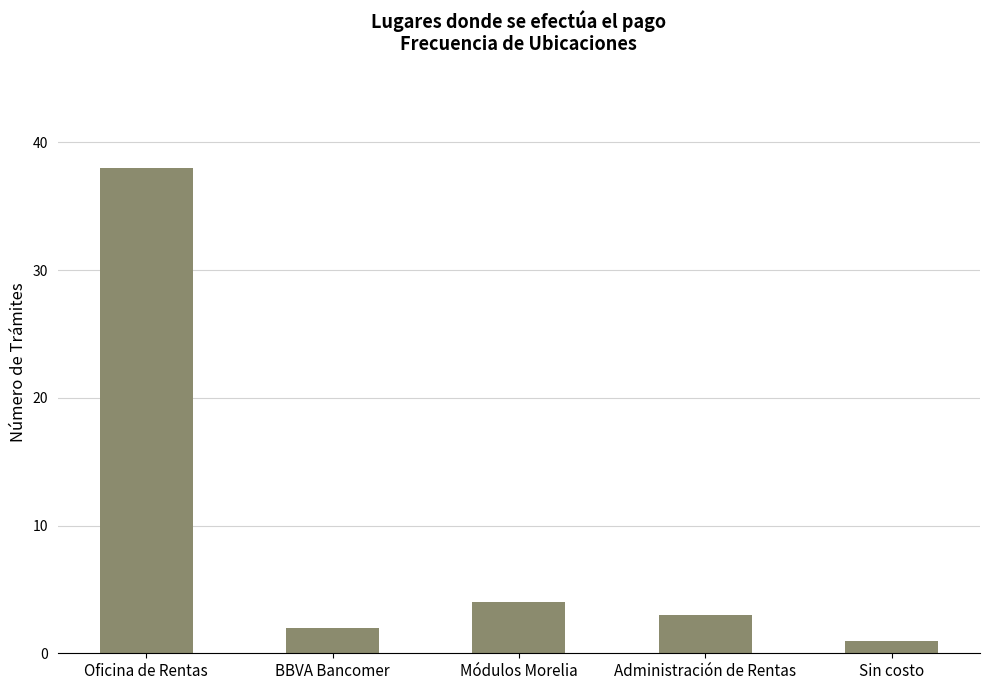

Is it true that the value at BBVA Bancomer is 2?

True